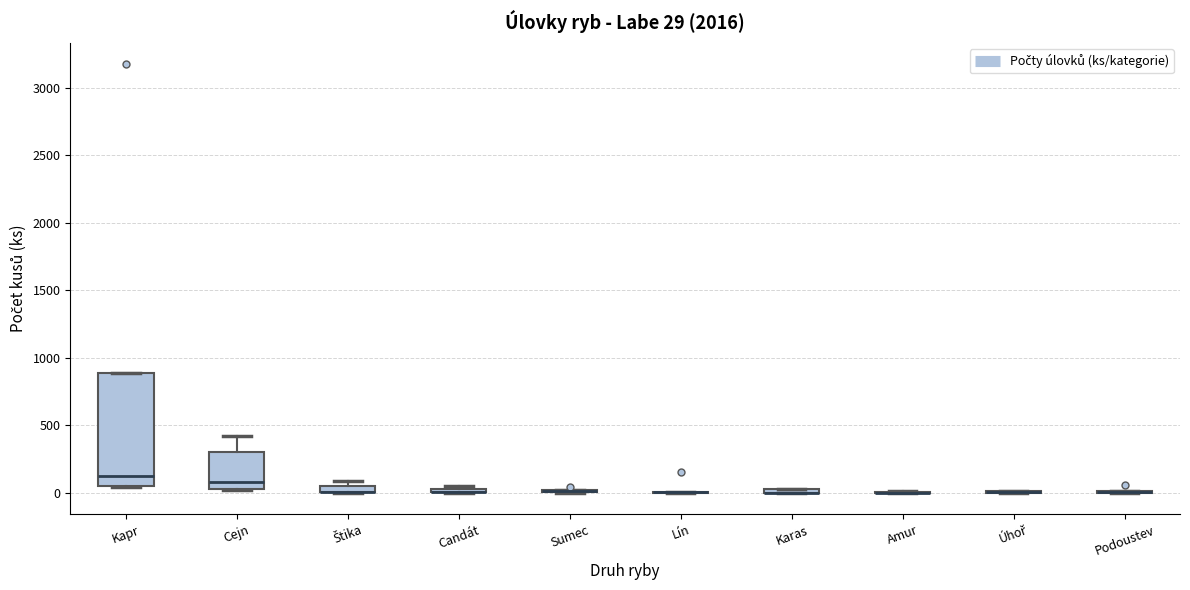

Comparing the boxes themselves (not the whiskers), which one is the tallest?

Kapr